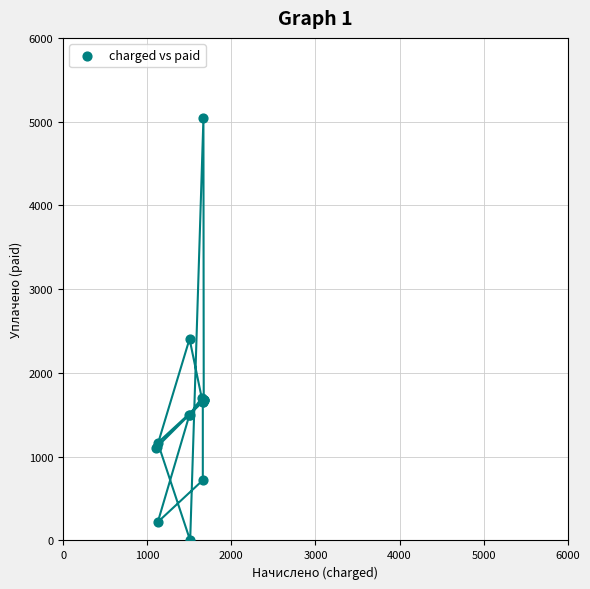

What Y value in the scatter plot is closest to 2520?

2406.2